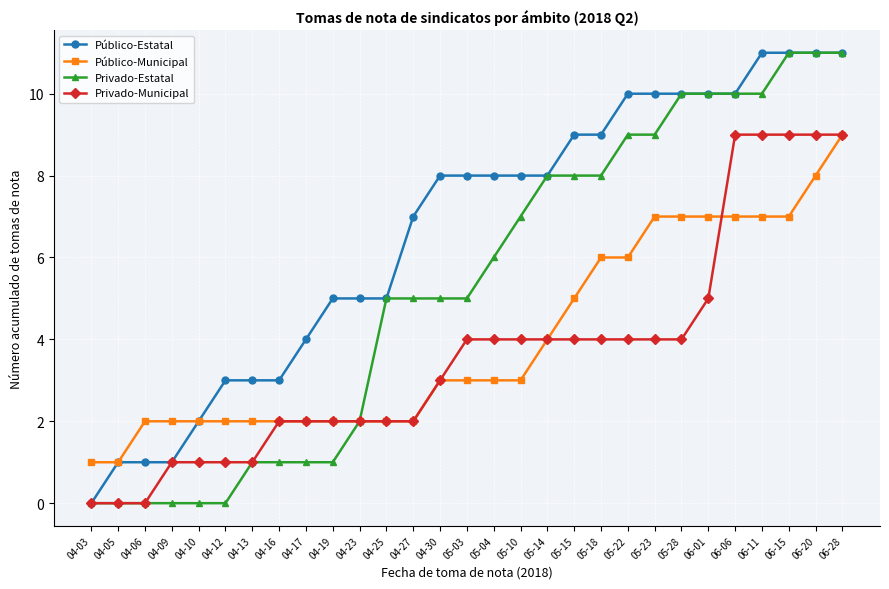

What value does the Privado-Estatal series have at 05-04, to the nearest 10?

10